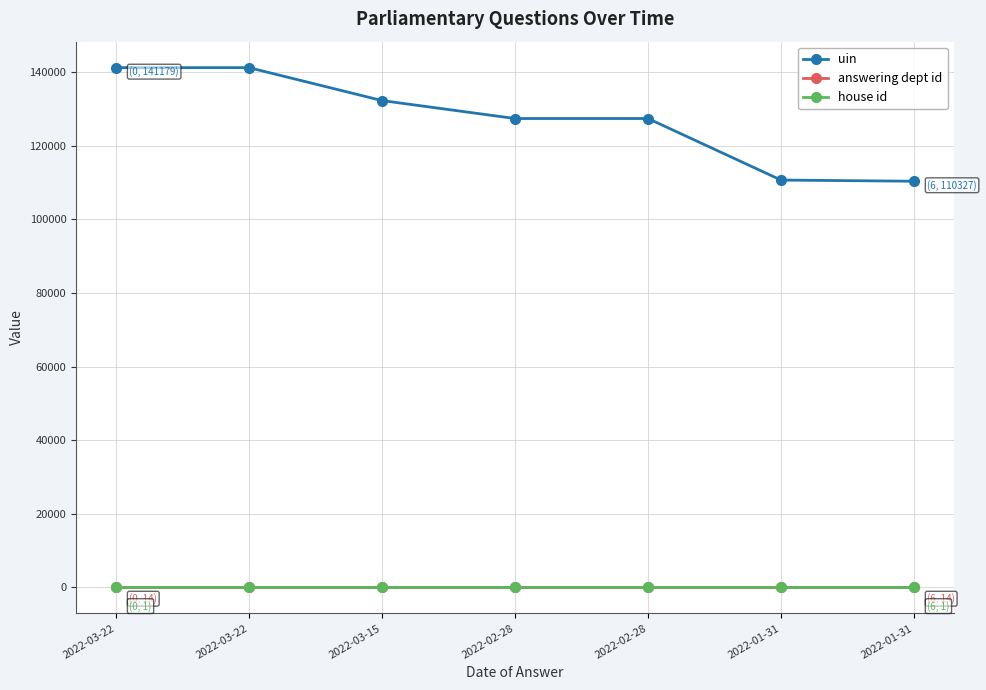

True or false: uin has a value of 185643 at 2022-02-28.

False